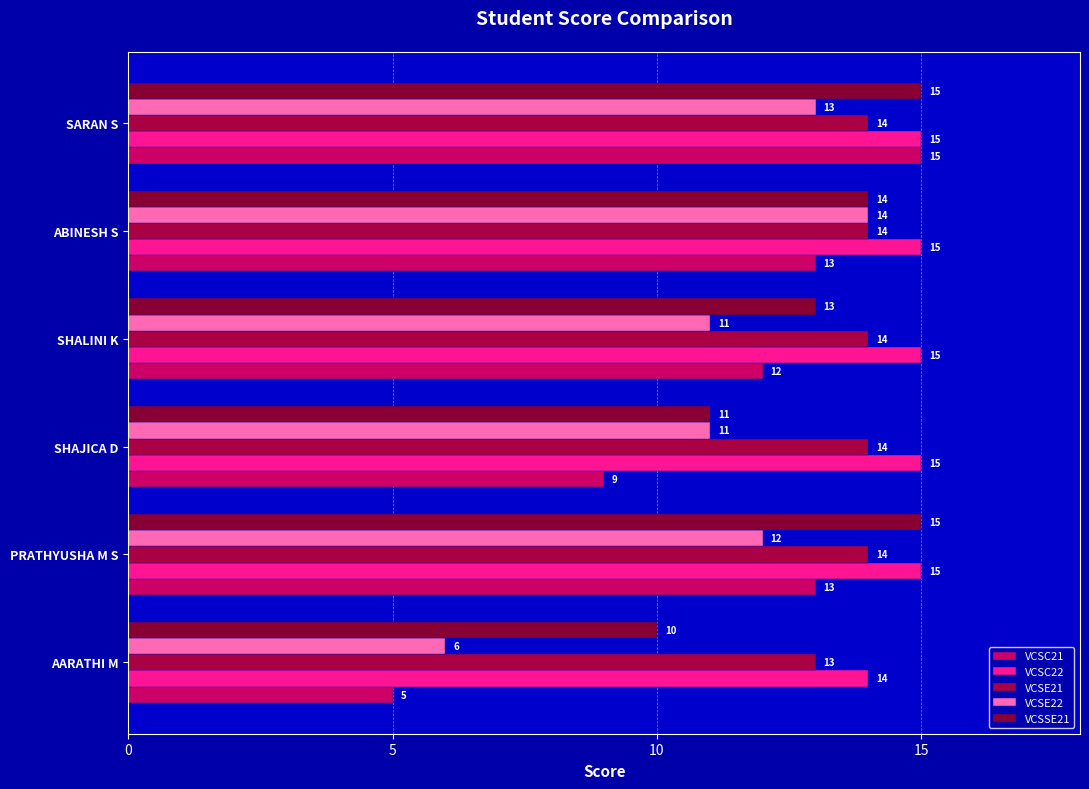

What is the lowest value of the VCSC22 series?

14